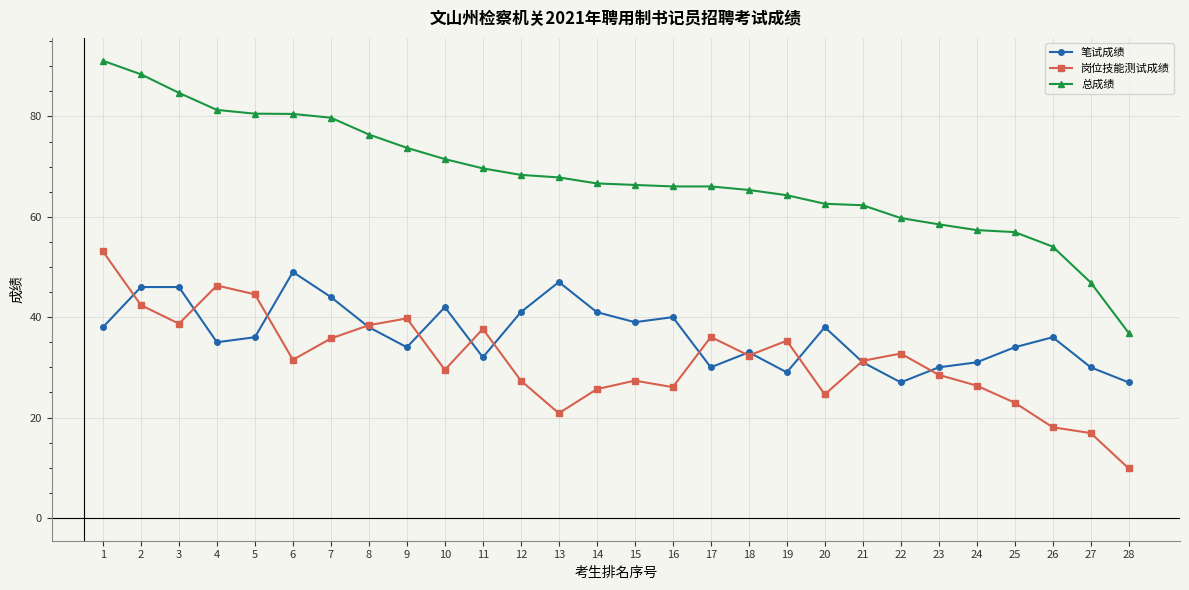

Which series ends up on top after the final intersection of 笔试成绩 and 岗位技能测试成绩?

笔试成绩